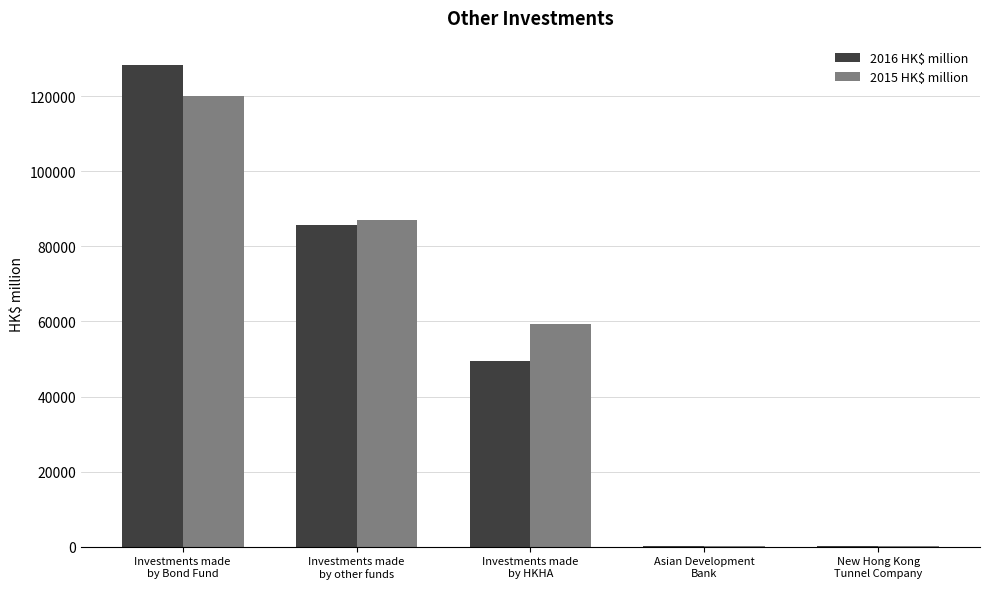

Are the bars grouped side by side (vs. stacked)?

Yes